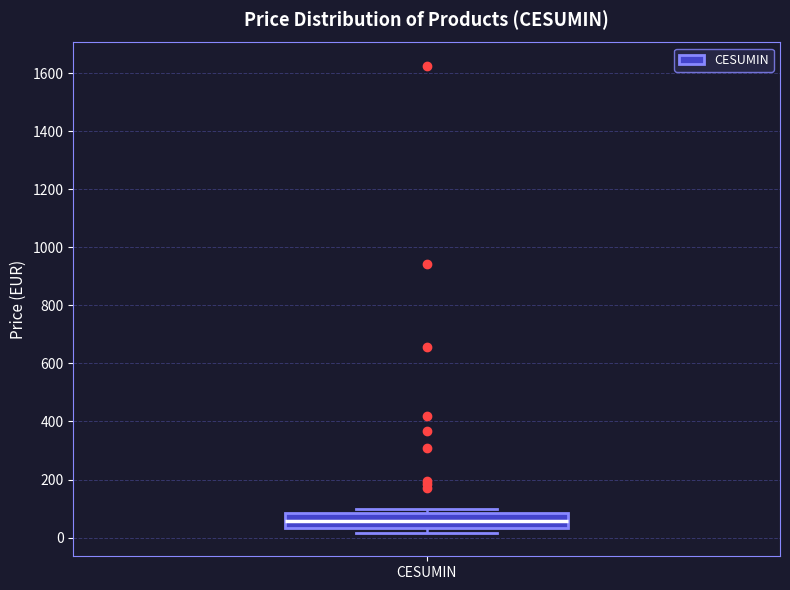

Read this box plot against the y-axis: the position of the median line, the range covered by the box, and the ends of both whiskers. The values are not printed on the chart, so give them approximately, as read against the axis.

median 60, box 40 to 80, whiskers 20 to 100